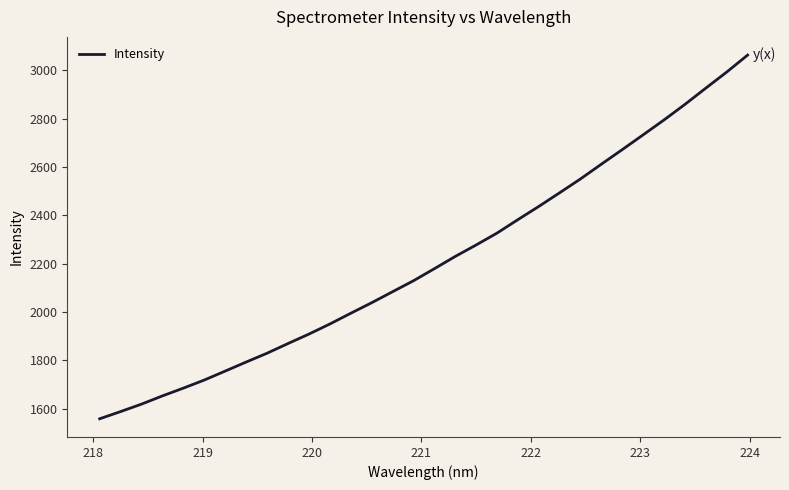

What is the minimum value shown in the chart?

1558.7